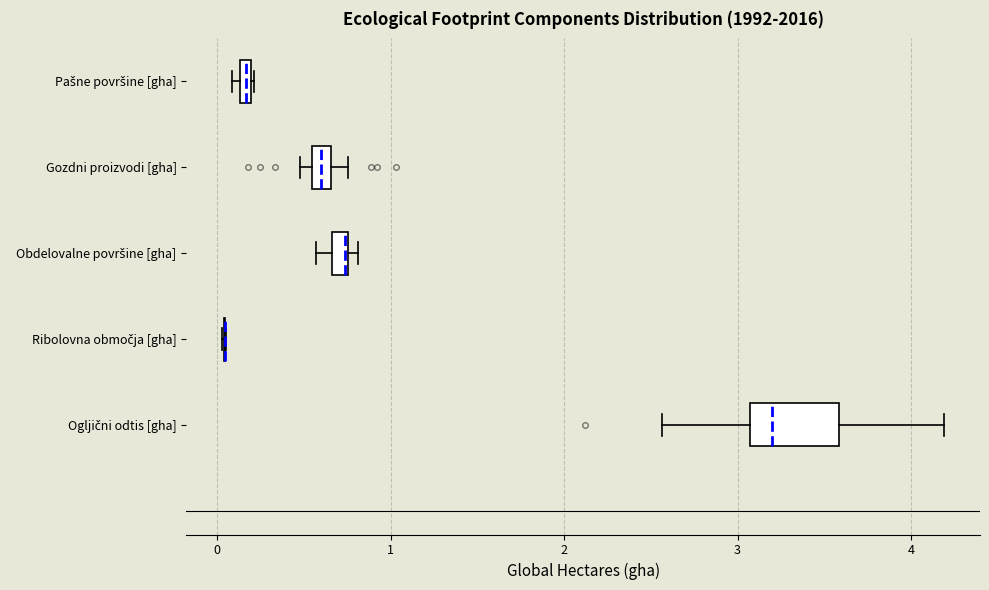

Where is the left edge of the box for Obdelovalne površine [gha] on the x-axis? The values are not printed on the chart, so give them approximately, as read against the axis.

0.7